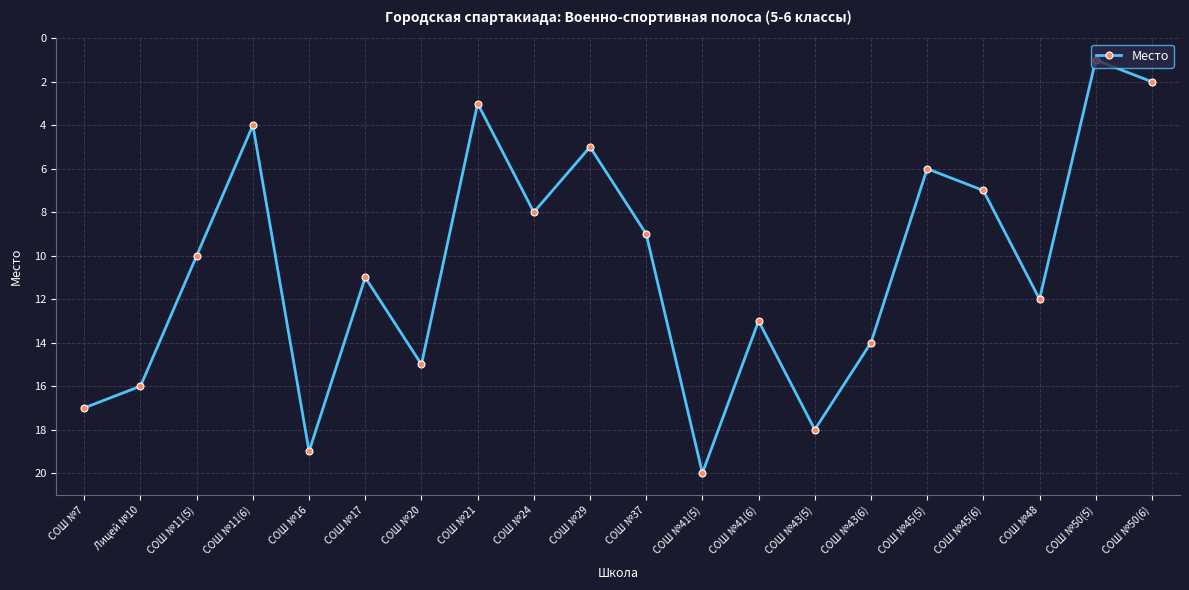

Where is the first local minimum?

СОШ №11(6)